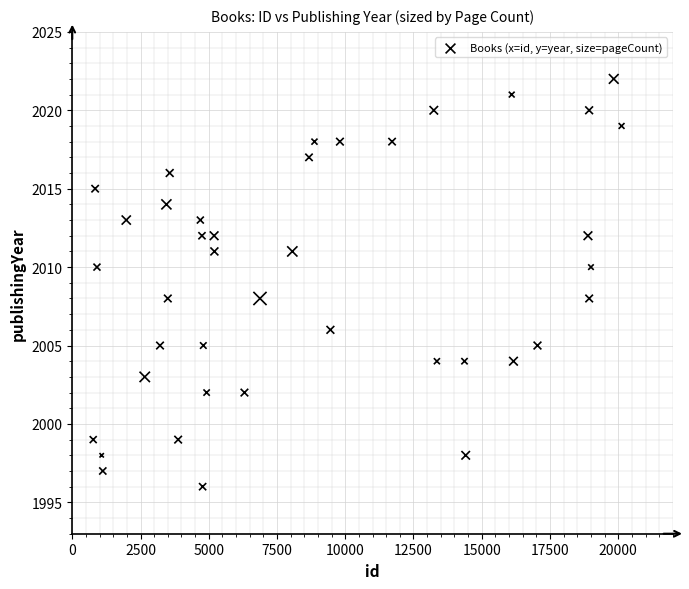

What is the range of X values (max minus min)?

19356